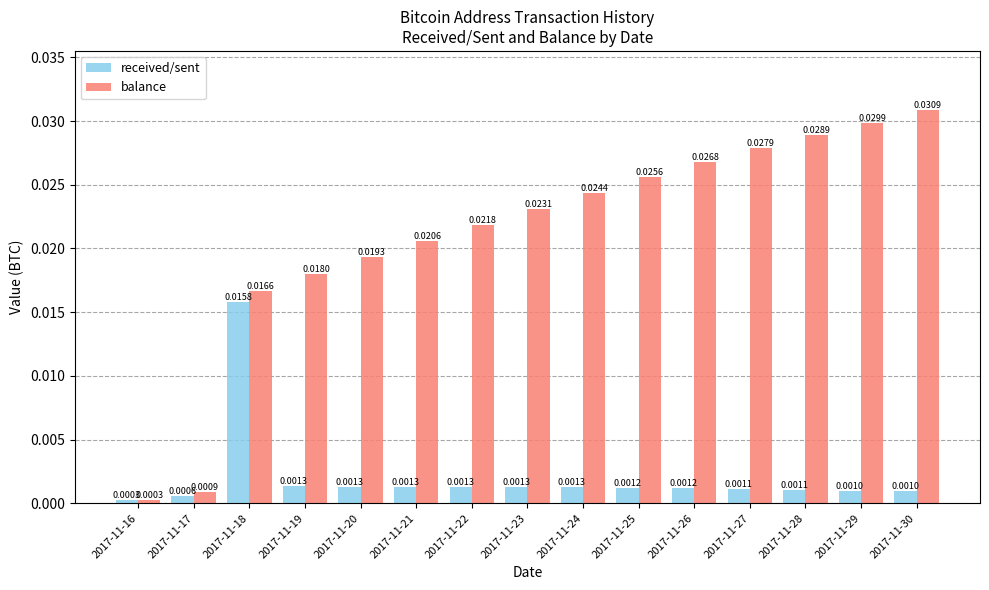

Which series changed the most between 2017-11-16 and 2017-11-27?

balance